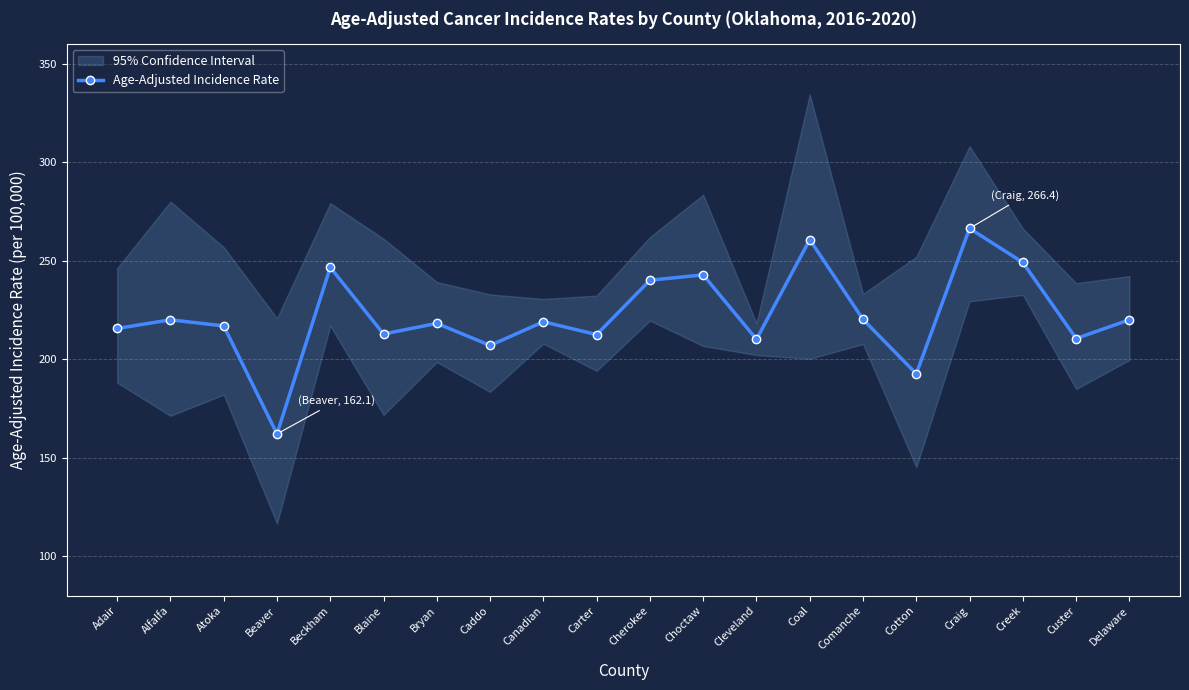

List the labels in order of value, largest first.

Craig, Coal, Creek, Beckham, Choctaw, Cherokee, Comanche, Alfalfa, Delaware, Canadian, Bryan, Atoka, Adair, Blaine, Carter, Custer, Cleveland, Caddo, Cotton, Beaver